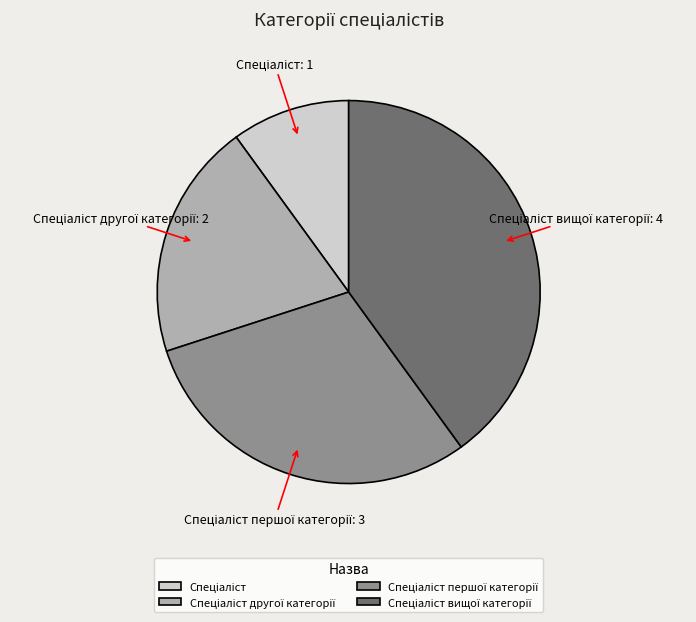

Is there a majority slice in this chart?

No